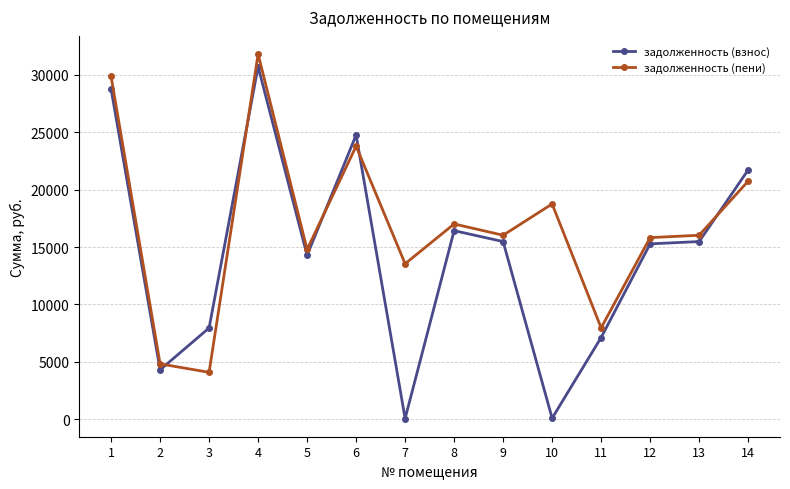

Which series ends up on top after the final intersection of задолженность (взнос) and задолженность (пени)?

задолженность (взнос)